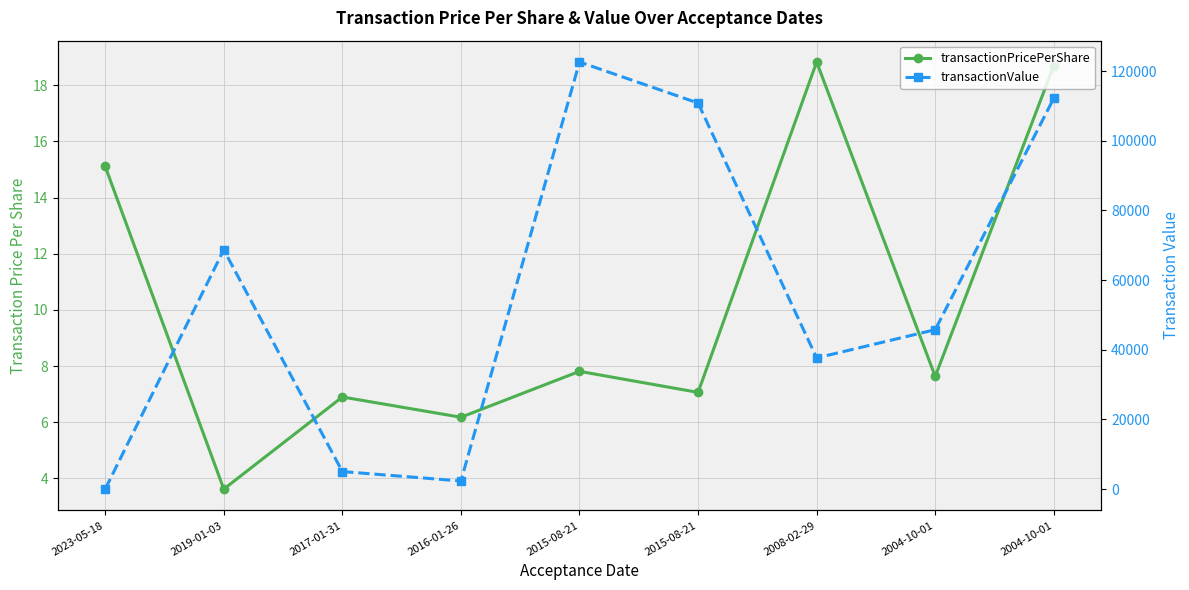

Reading right to left, transcribe all the data shown in this chart.

transactionPricePerShare: 2004-10-01=18.7	2004-10-01=7.6	2008-02-29=18.8	2015-08-21=7.1	2015-08-21=7.8	2016-01-26=6.2	2017-01-31=6.9	2019-01-03=3.6	2023-05-18=15.1
transactionValue: 2004-10-01=112200.0	2004-10-01=45771.0	2008-02-29=37660.0	2015-08-21=110842.0	2015-08-21=122617.0	2016-01-26=2335.0	2017-01-31=5037.0	2019-01-03=68694.0	2023-05-18=9.0